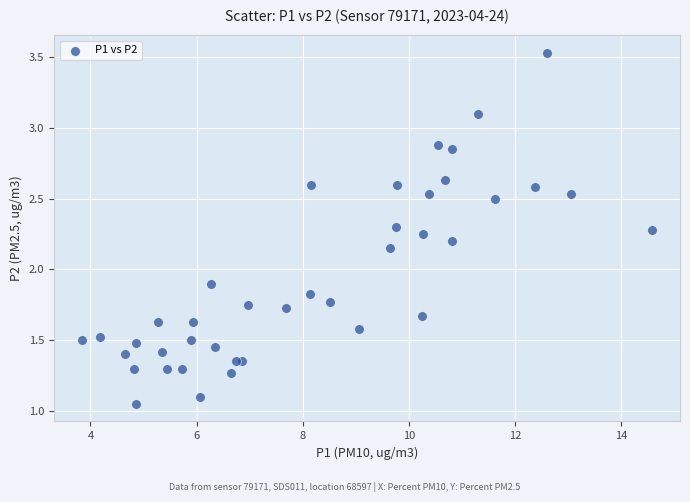

What Y value in the scatter plot is closest to 2?

1.9